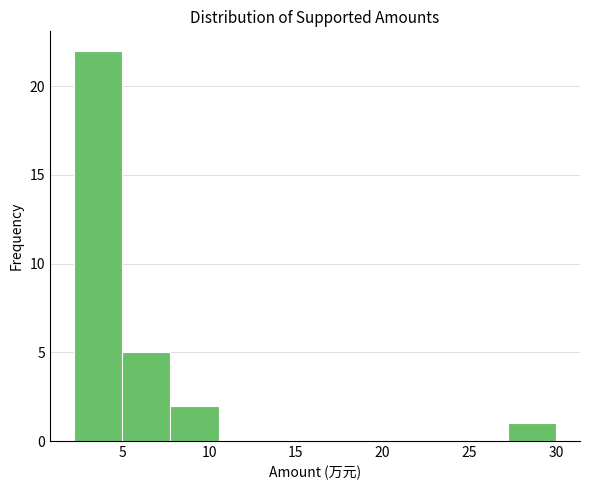

Reading left to right, transcribe this chart: for each bar, give the range it covers on the x-axis and its height. Neither the bar edges nor the heights are printed on the chart, so give them approximately, as read against the axes.

2.0 to 5.0: 22
5.0 to 8.0: 5
8.0 to 10.5: 2
10.5 to 13.5: 0
13.5 to 16.0: 0
16.0 to 19.0: 0
19.0 to 21.5: 0
21.5 to 24.5: 0
24.5 to 27.0: 0
27.0 to 30.0: 1